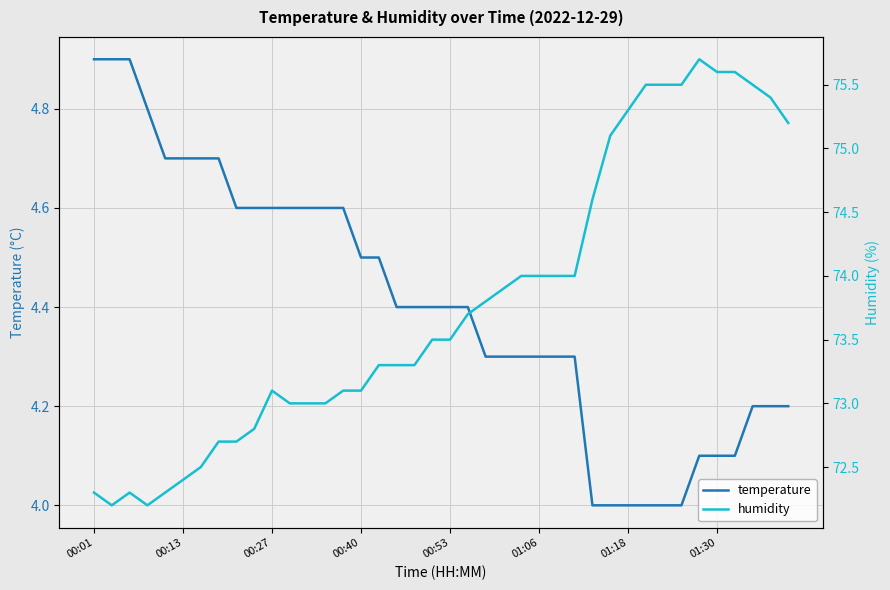

Rank the series at 39 from lowest to highest value.

temperature, humidity